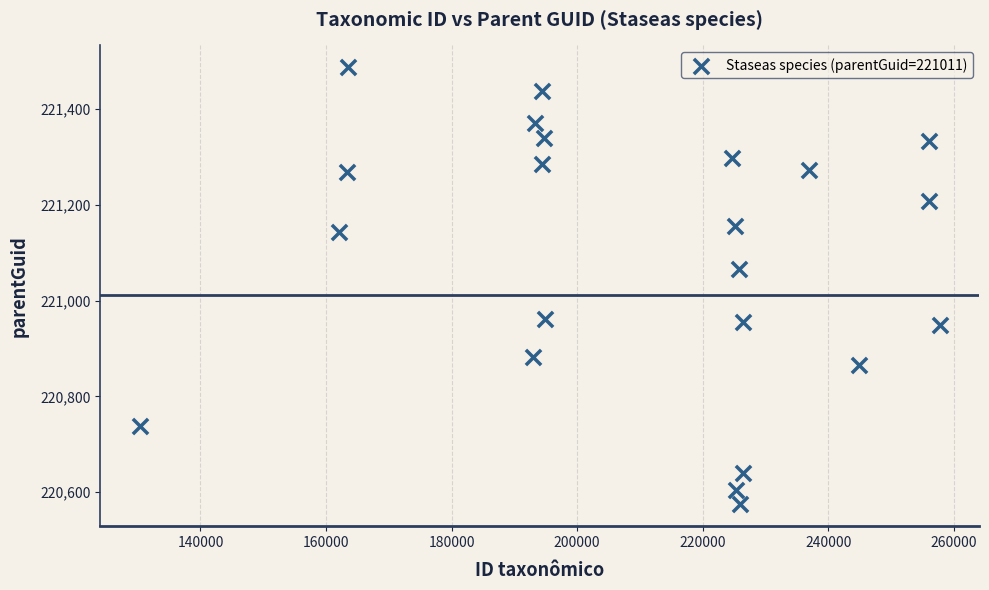

What Y value in the scatter plot is closest to 221030?

221065.6